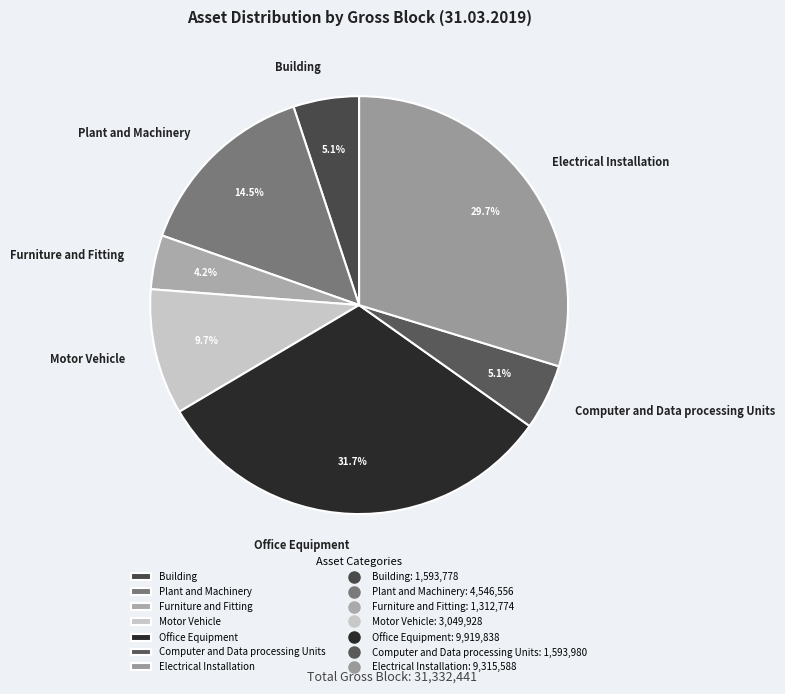

Does any single category account for the majority?

No